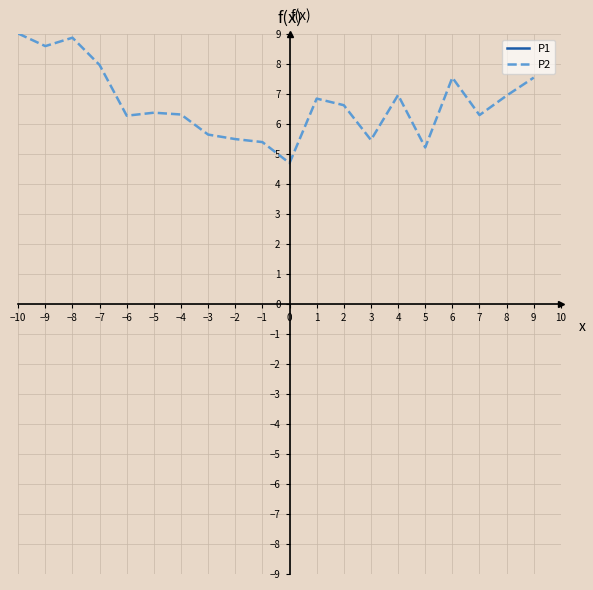

At which label does P2 first exceed 6?

−10